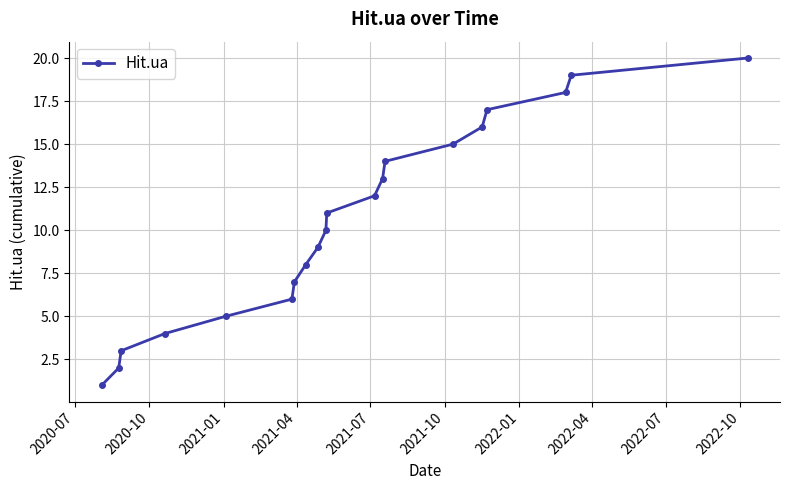

True or false: the data has more than 2 interior local peaks.

False